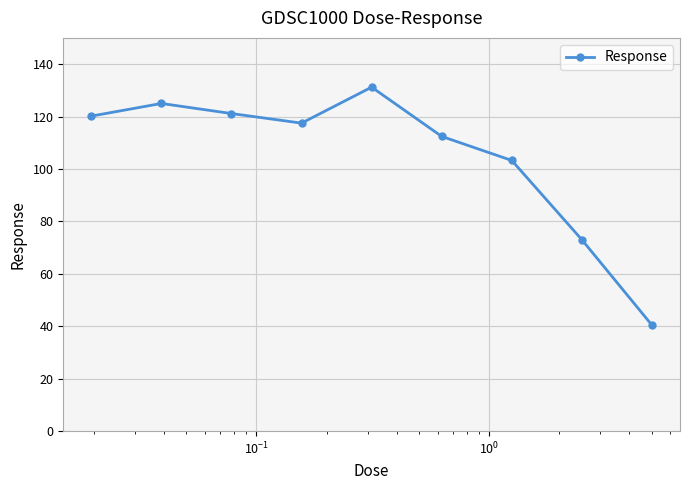

True or false: there are more than 1 points higher than both neighbors.

True